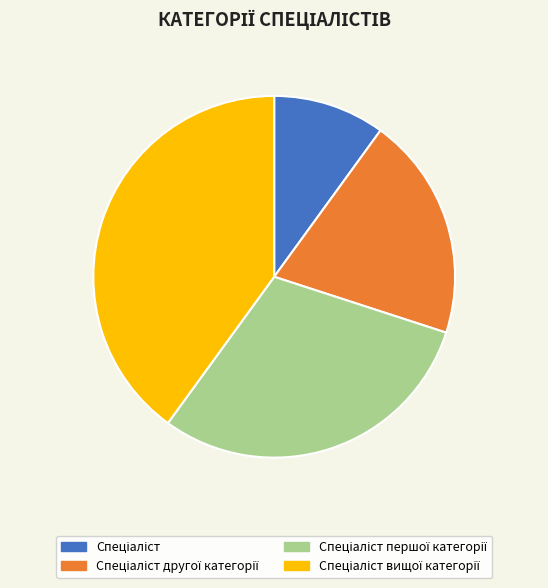

Is there a majority slice in this chart?

No